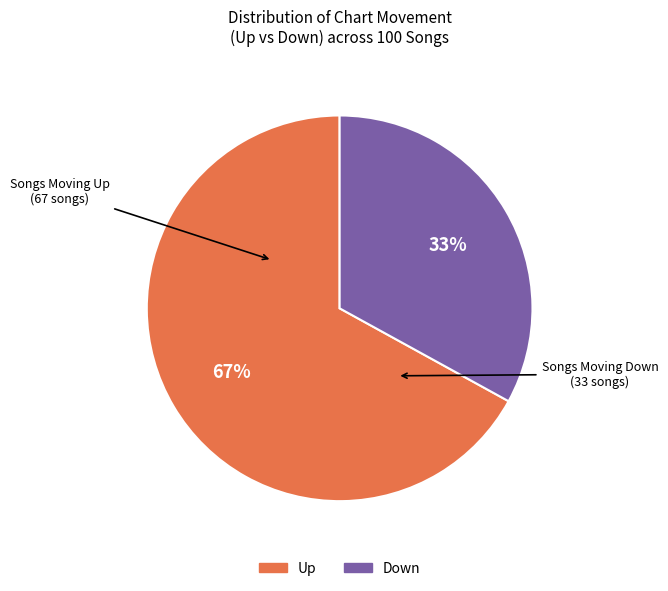

To the nearest percent, what is the difference between the largest and smallest slice percentages?

34%